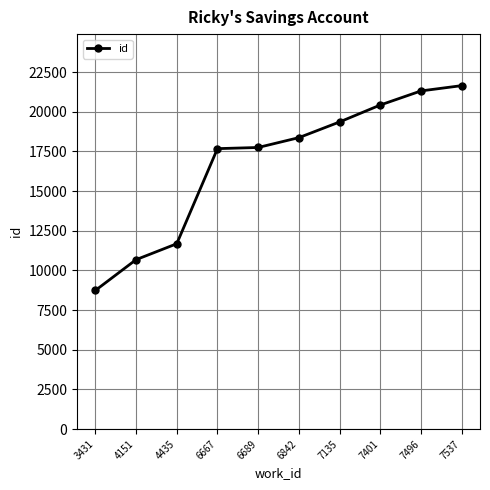

What is the sum of all values?

167664